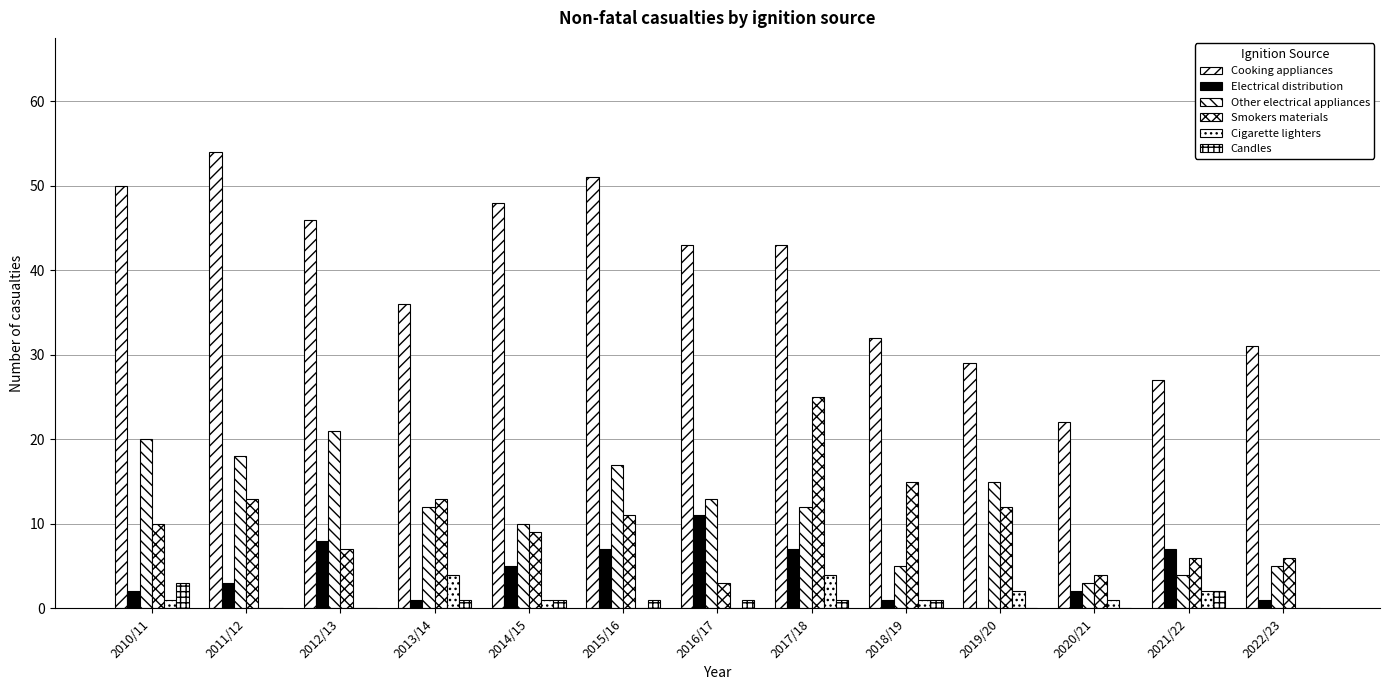

Does the chart contain stacked bars?

No